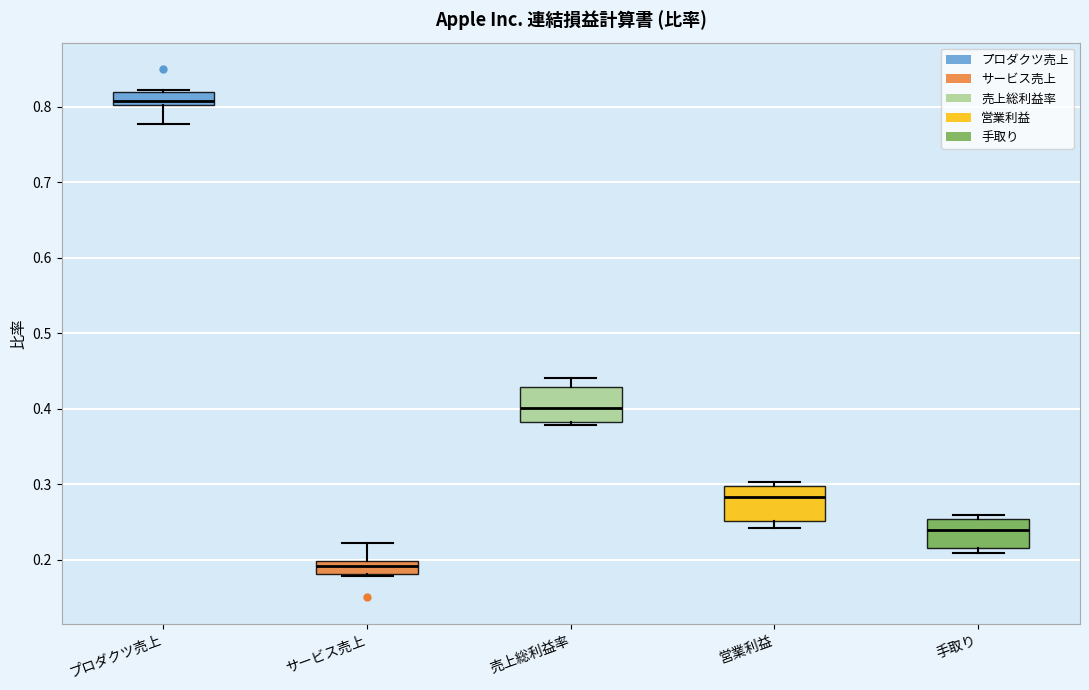

Where does the median line of the box for サービス売上 sit on the y-axis? The values are not printed on the chart, so give them approximately, as read against the axis.

0.19